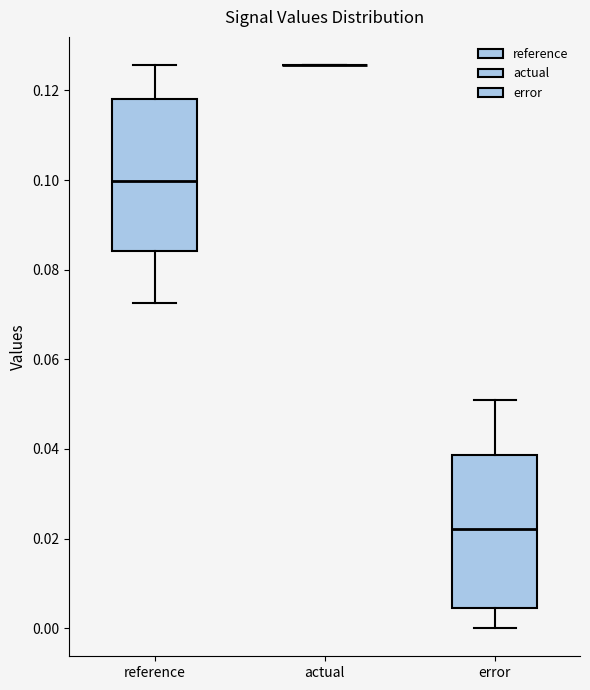

Reading left to right, read every box against the y-axis: the position of its median line, the range the box covers, and the ends of its whiskers. The values are not printed on the chart, so give them approximately, as read against the axis.

reference: median 0.100, box 0.084 to 0.118, whiskers 0.072 to 0.126
actual: box collapsed to a line at 0.126, whiskers 0.126 to 0.126
error: median 0.022, box 0.004 to 0.038, whiskers 0.000 to 0.050